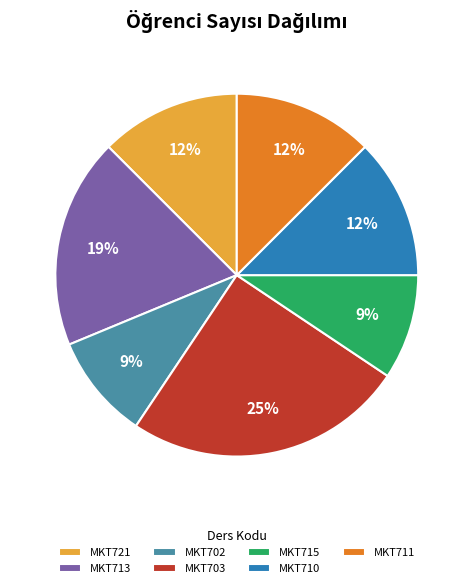

To the nearest percent, what is the average slice percentage?

14%